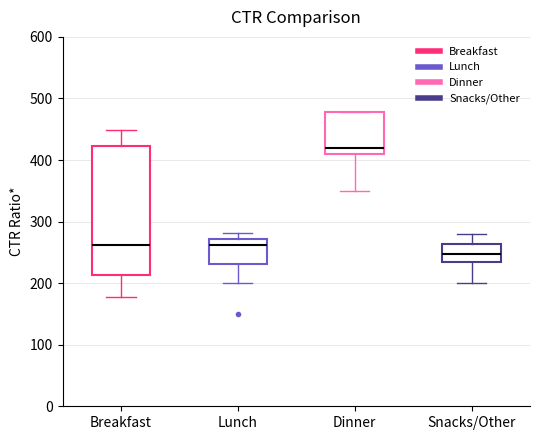

Reading left to right, transcribe this box plot: for each box, give where its median line is, the range the box spans, and where its two whiskers end, as read against the y-axis. The values are not printed on the chart, so give them approximately, as read against the axis.

Breakfast: median 260, box 210 to 420, whiskers 180 to 450
Lunch: median 260, box 230 to 270, whiskers 200 to 280
Dinner: median 420, box 410 to 480, whiskers 350 to 480
Snacks/Other: median 250, box 230 to 260, whiskers 200 to 280